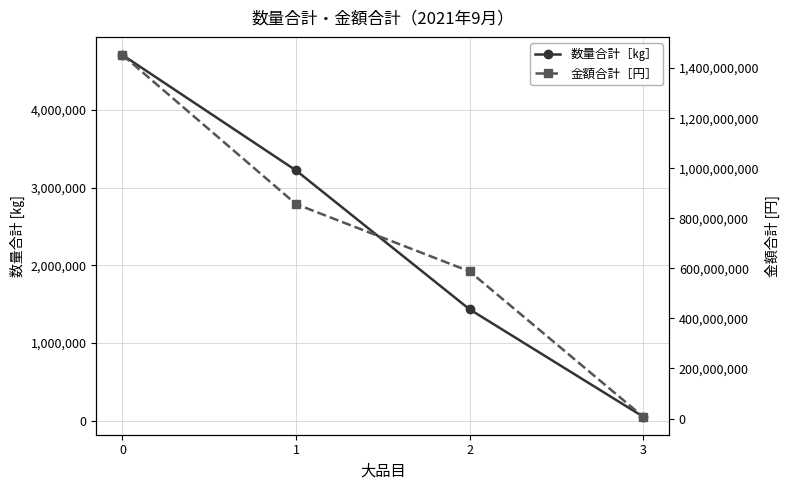

How many lines are shown in the chart?

2